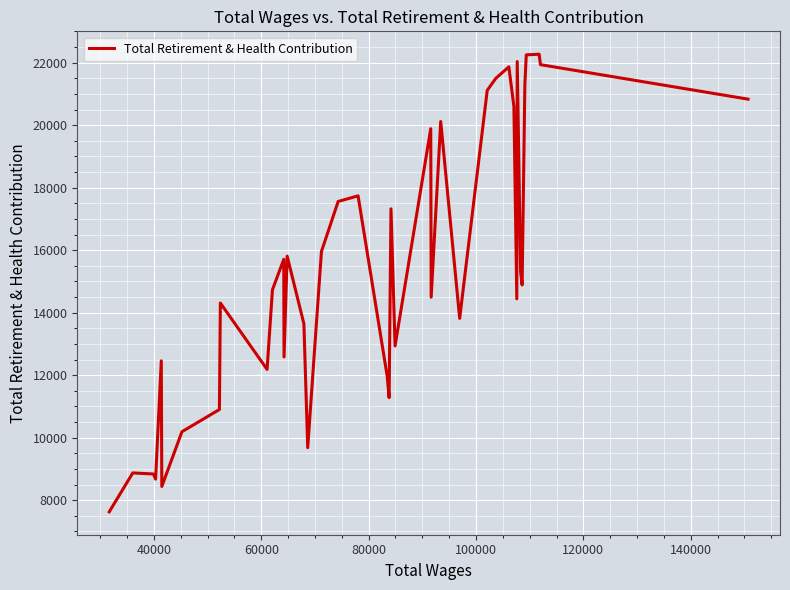

Is this an area chart (filled region under the line)?

No